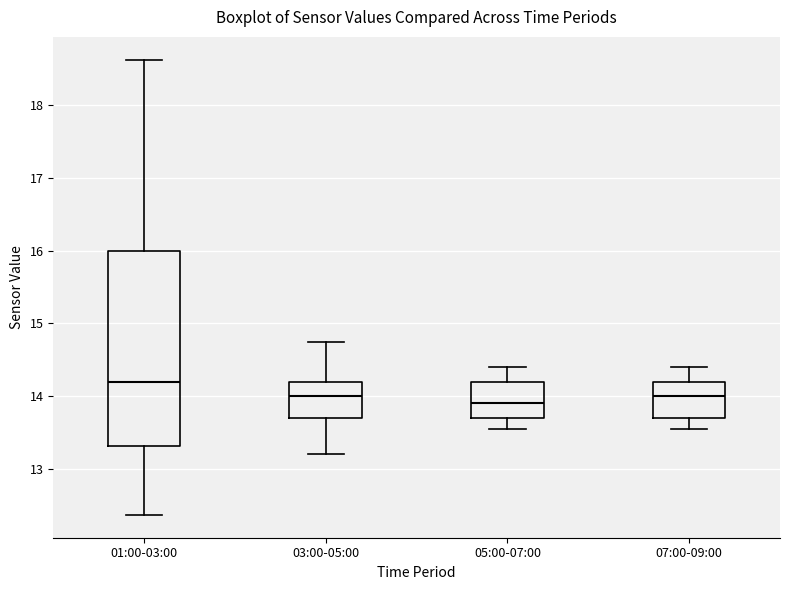

Where is the upper edge of the box for 05:00-07:00 on the y-axis? The values are not printed on the chart, so give them approximately, as read against the axis.

14.2